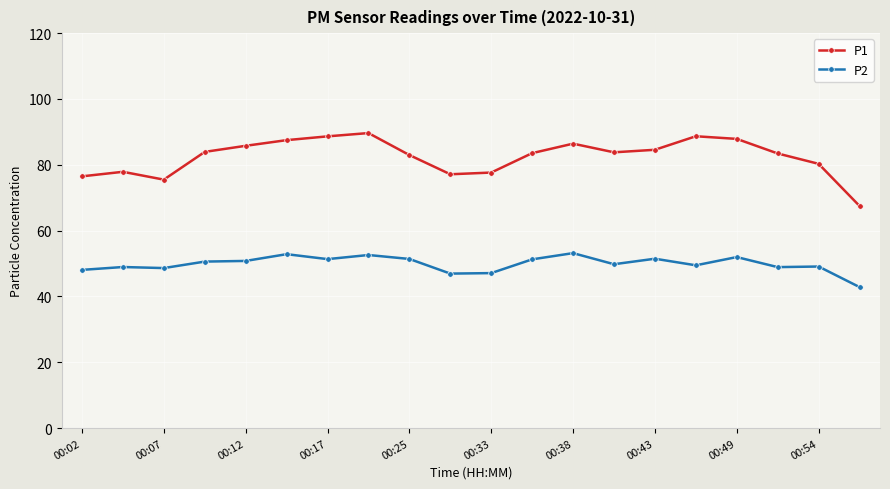

What is the value of the P1 point at the 17th from the left?

87.9